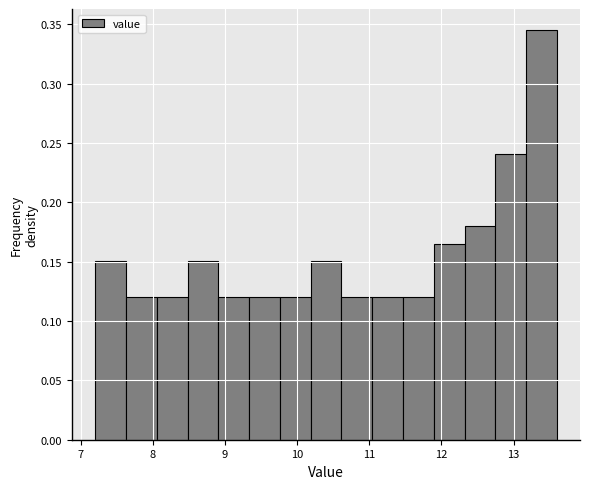

Reading left to right, transcribe this chart: for each bar, give the range it covers on the x-axis and its height. Neither the bar edges nor the heights are printed on the chart, so give them approximately, as read against the axes.

7.2 to 7.6: 0.150
7.6 to 8.1: 0.120
8.1 to 8.5: 0.120
8.5 to 8.9: 0.150
8.9 to 9.3: 0.120
9.3 to 9.8: 0.120
9.8 to 10.2: 0.120
10.2 to 10.6: 0.150
10.6 to 11.0: 0.120
11.0 to 11.5: 0.120
11.5 to 11.9: 0.120
11.9 to 12.3: 0.165
12.3 to 12.7: 0.180
12.7 to 13.2: 0.240
13.2 to 13.6: 0.345